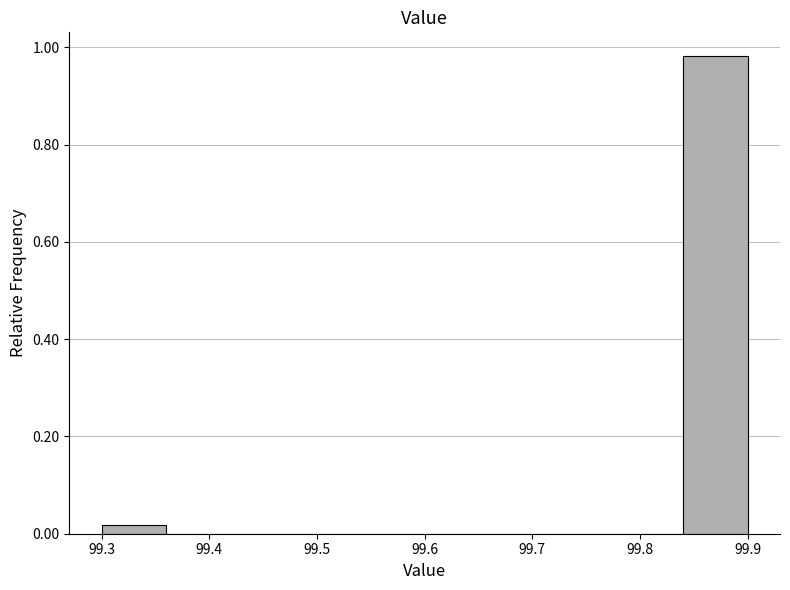

What is the height of the bar covering 99.84 to 99.90 on the x-axis? The values are not printed on the chart, so give them approximately, as read against the axis.

0.98